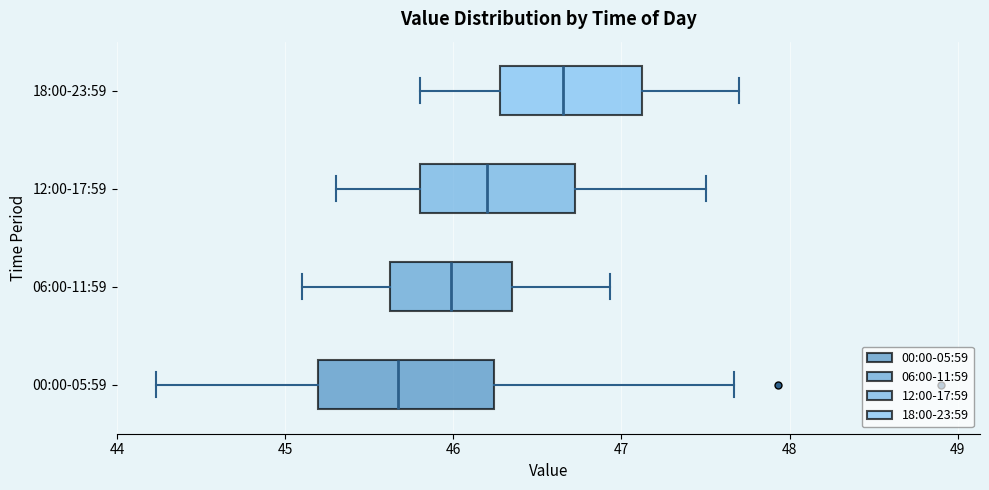

Which box is the widest, from its left edge to its right edge?

00:00-05:59